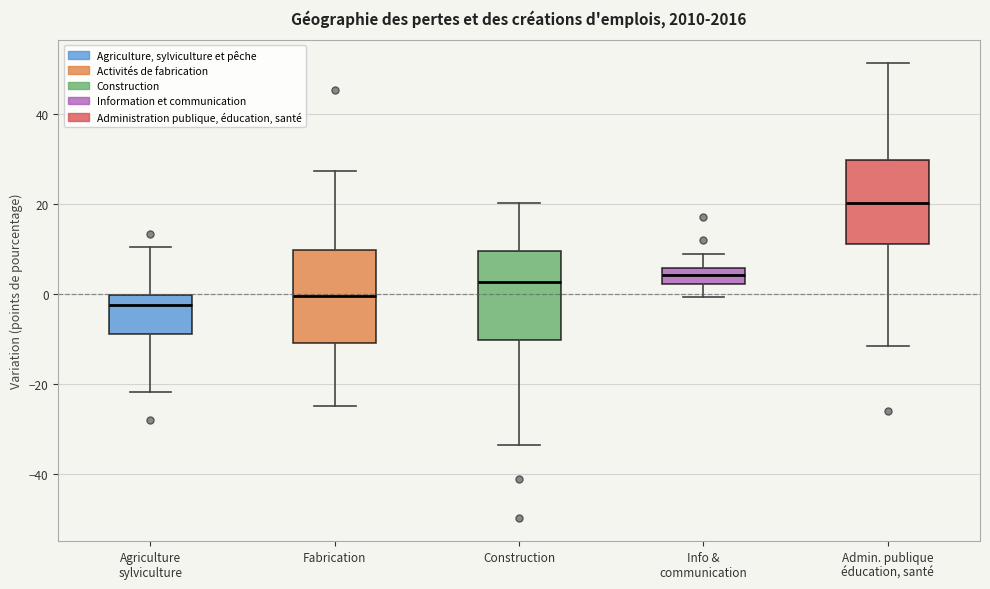

Reading left to right, transcribe this box plot: for each box, give where its median line is, the range the box spans, and where its two whiskers end, as read against the y-axis. The values are not printed on the chart, so give them approximately, as read against the axis.

Agriculture sylviculture: median -2, box -8 to 0, whiskers -22 to 10
Fabrication: median 0, box -10 to 10, whiskers -24 to 28
Construction: median 2, box -10 to 10, whiskers -34 to 20
Info & communication: median 4, box 2 to 6, whiskers 0 to 8
Admin. publique éducation, santé: median 20, box 12 to 30, whiskers -12 to 52